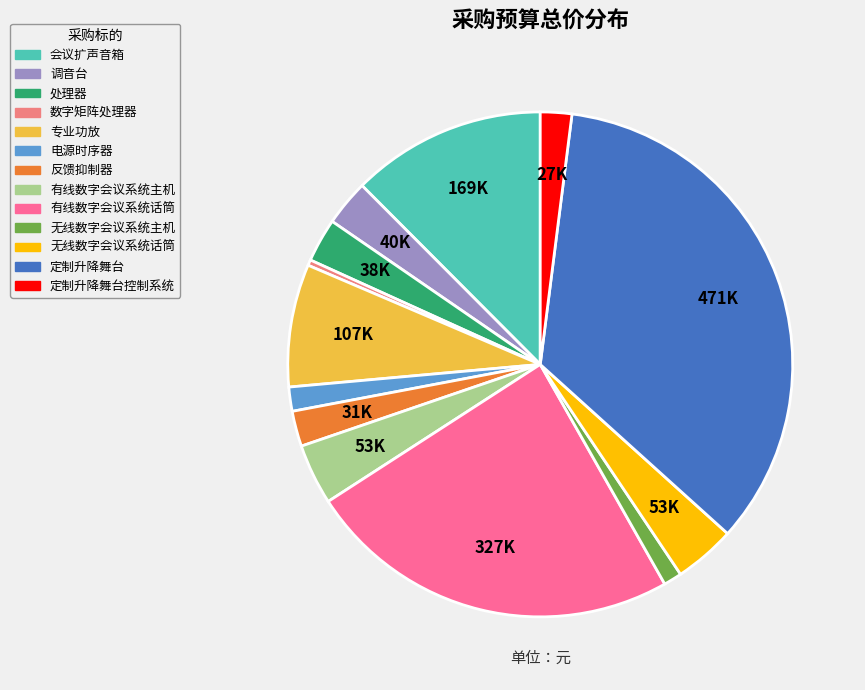

How many segments does this pie chart have?

13